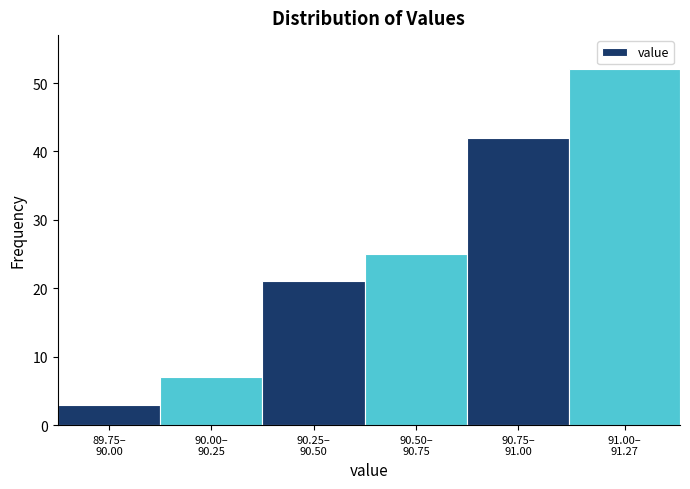

Reading left to right, transcribe all the data shown in this chart.

3	7	21	25	42	52